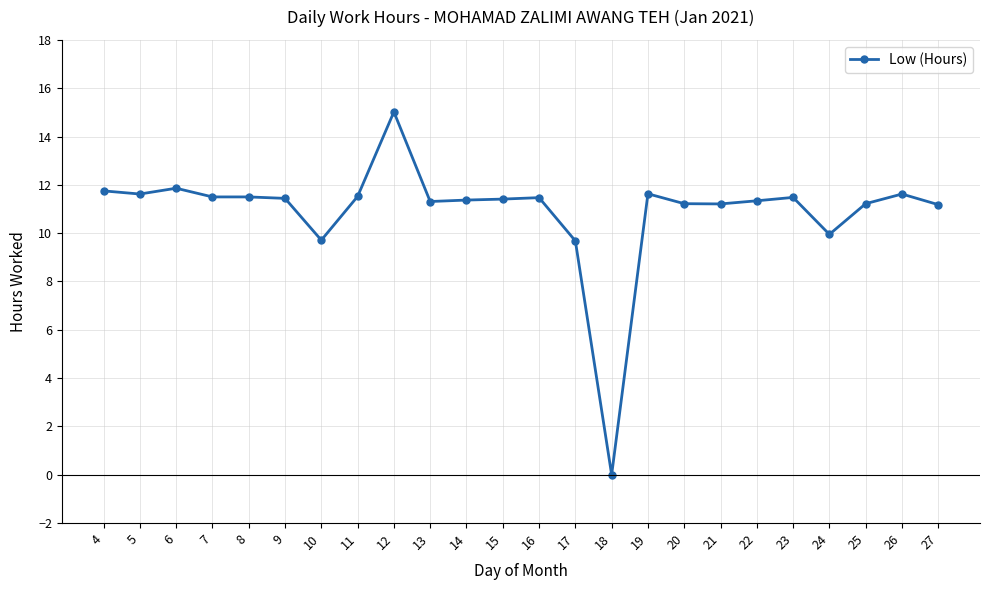

Read the value at 27.

11.2